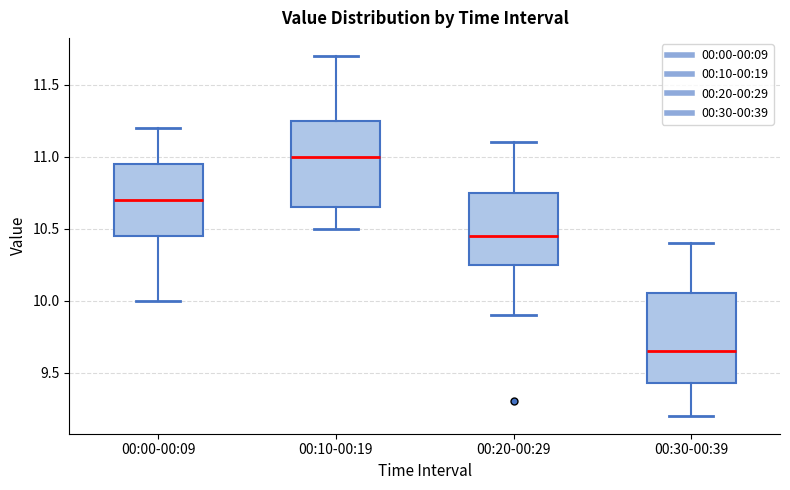

Reading left to right, transcribe this box plot: for each box, give where its median line is, the range the box spans, and where its two whiskers end, as read against the y-axis. The values are not printed on the chart, so give them approximately, as read against the axis.

00:00-00:09: median 10.70, box 10.45 to 10.95, whiskers 10.00 to 11.20
00:10-00:19: median 11.00, box 10.65 to 11.25, whiskers 10.50 to 11.70
00:20-00:29: median 10.45, box 10.25 to 10.75, whiskers 9.90 to 11.10
00:30-00:39: median 9.65, box 9.45 to 10.05, whiskers 9.20 to 10.40